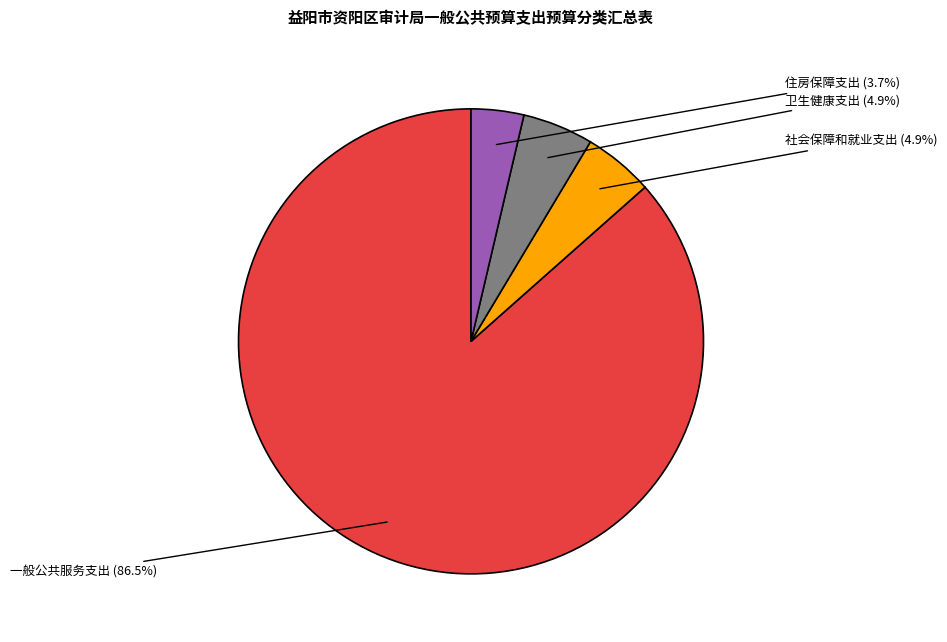

True or false: 住房保障支出 accounts for 4% of the total.

True